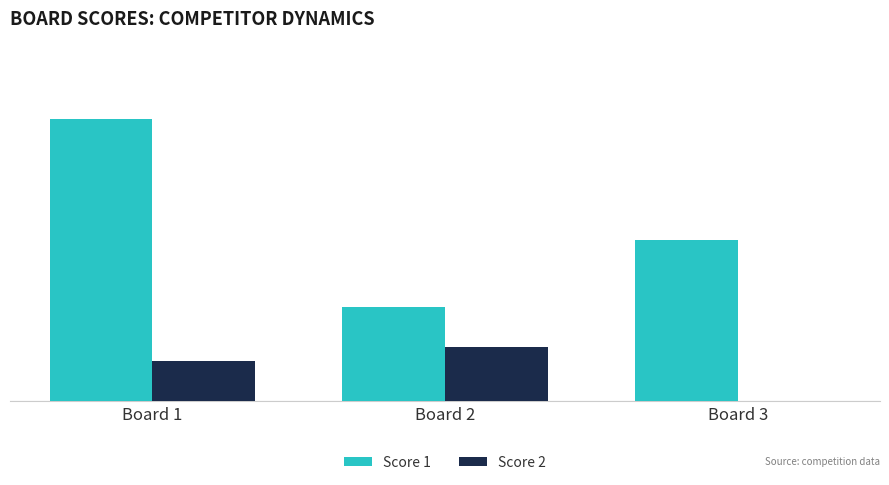

Is the value of Score 1 at Board 3 greater than the value of Score 2 at Board 3?

Yes